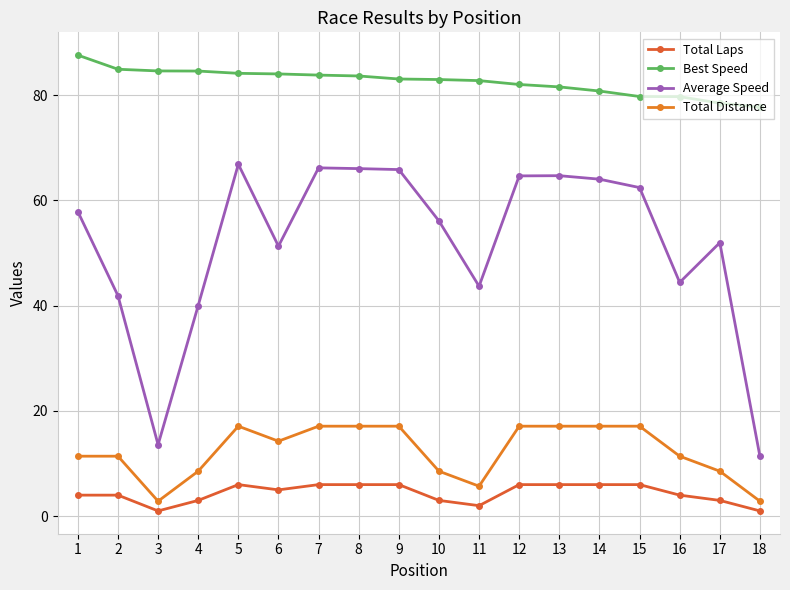

What is the approximate value of Total Laps at 7?

6.0